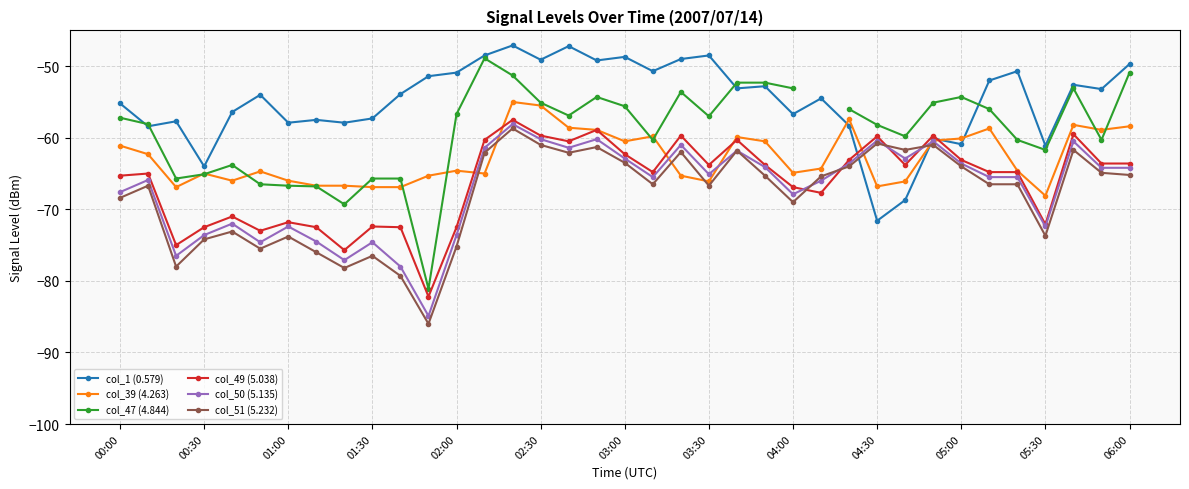

At which label does col_1 (0.579) reach its minimum?

04:30